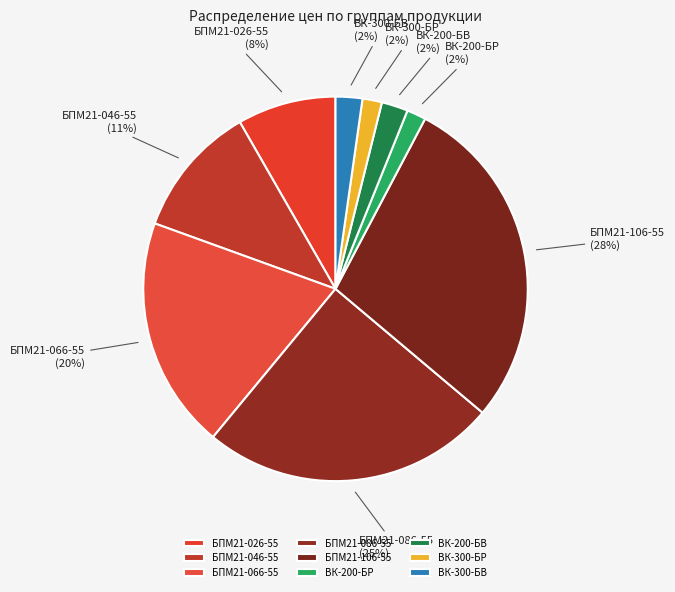

To the nearest percent, what percentage of the pie is БПМ21-106-55?

28%